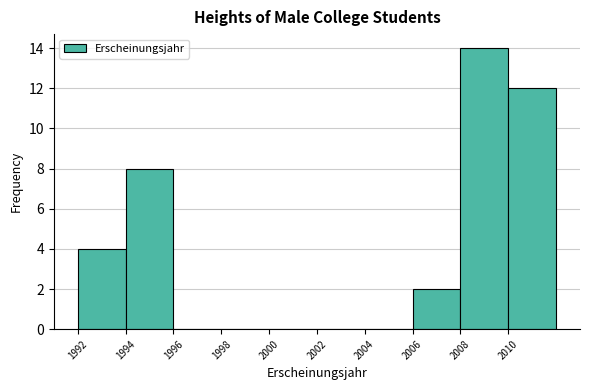

Over which range of the x-axis is the bar tallest?

2008 to 2010